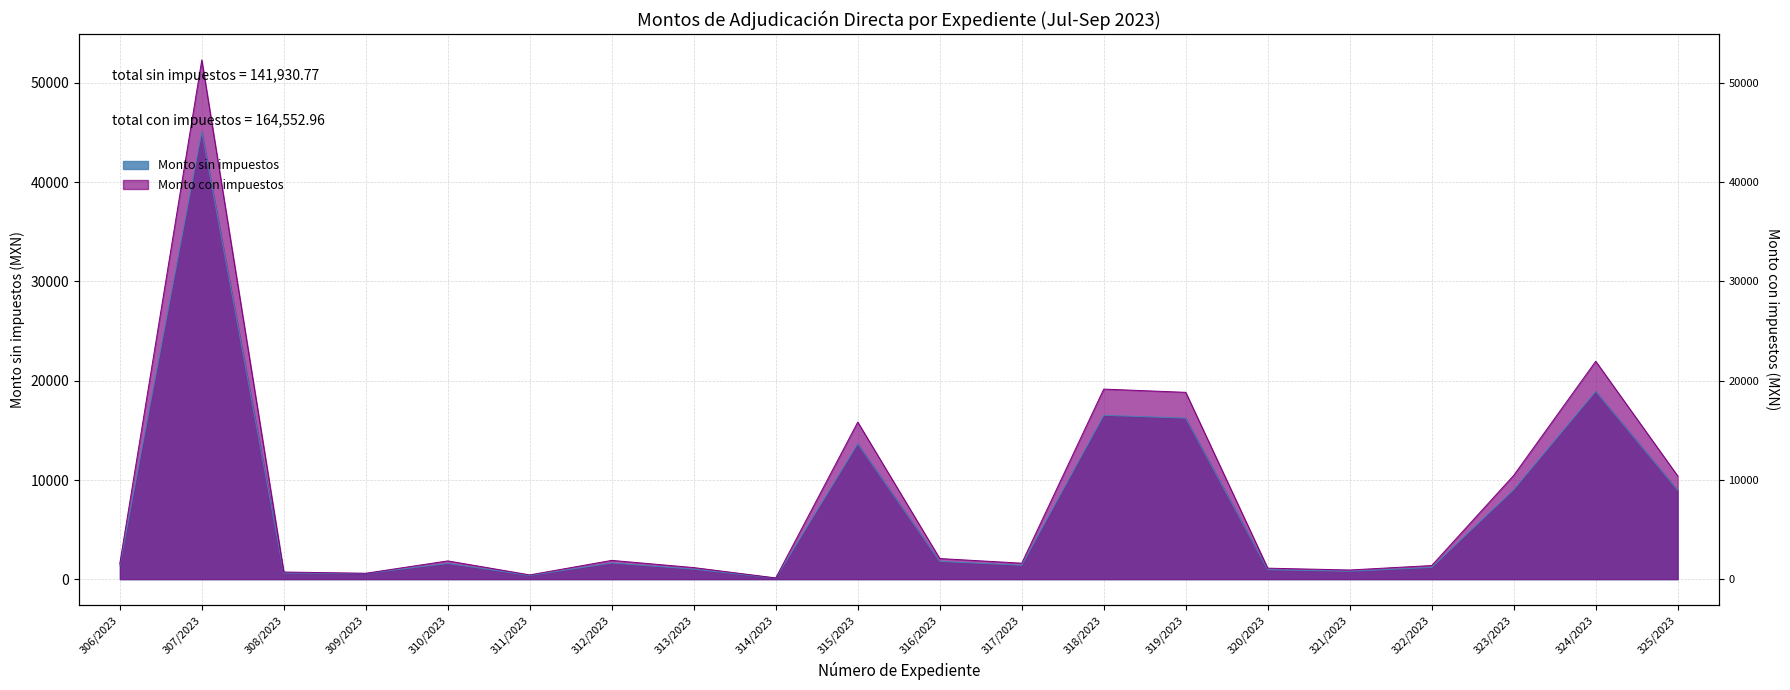

The value of Monto con impuestos at 321/2023 is 226.4. True or false?

False